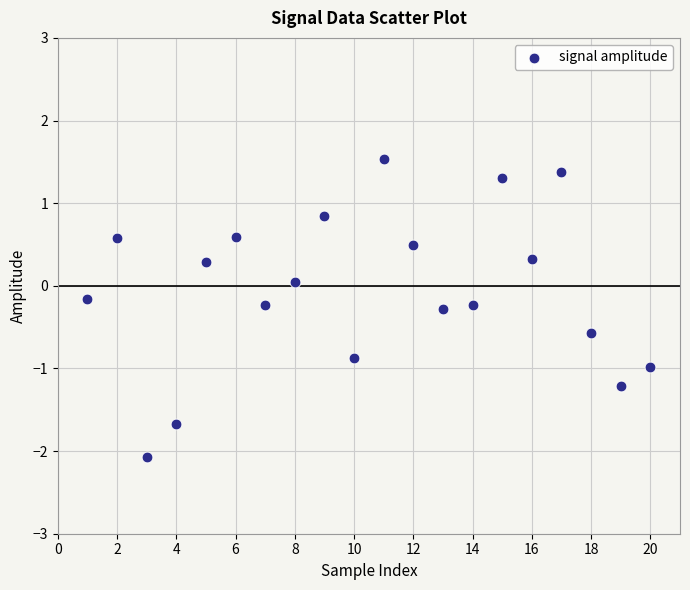

What is the range of X values (max minus min)?

19.0